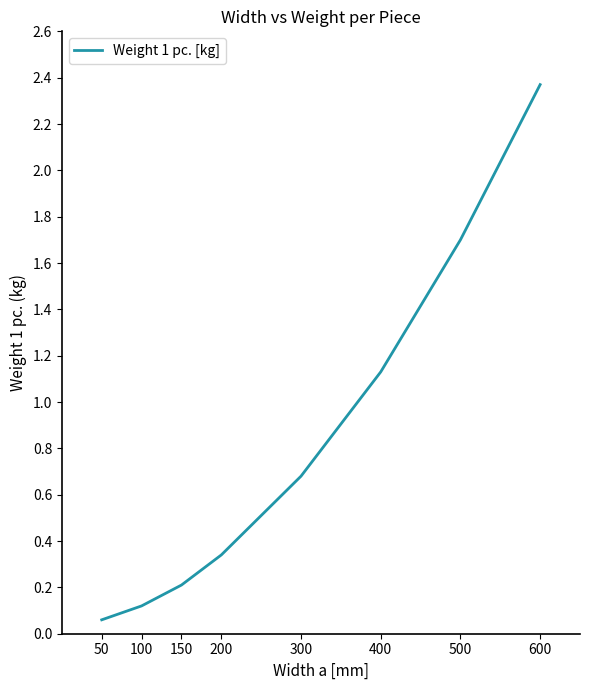

Which category has the highest value across all series?

600